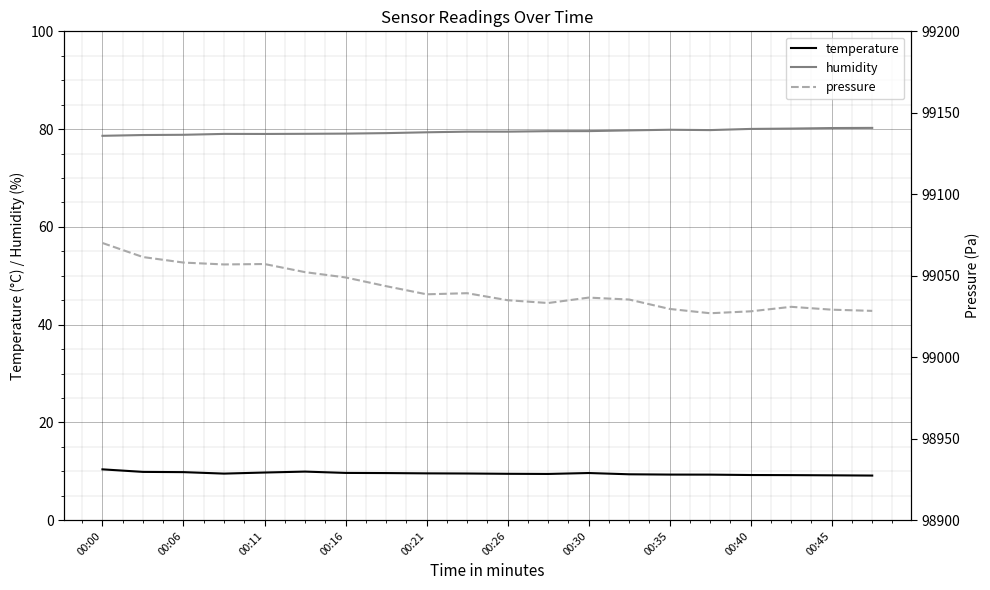

The value of temperature at 00:16 is 3.1. True or false?

False